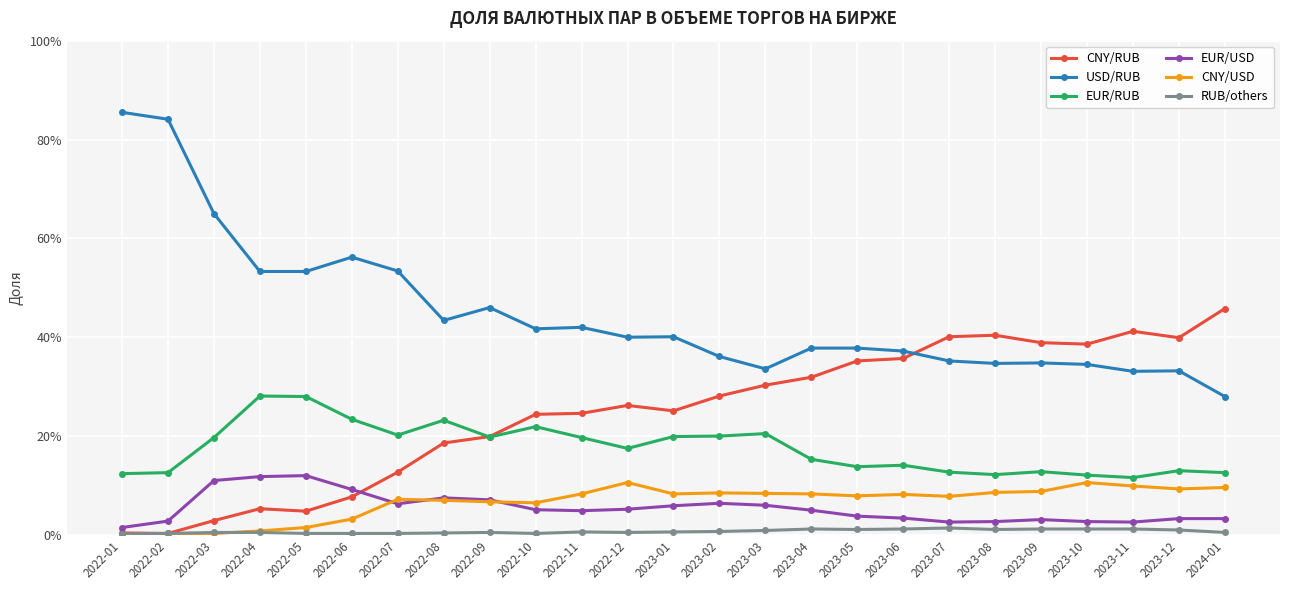

Is this an area chart (filled region under the line)?

No